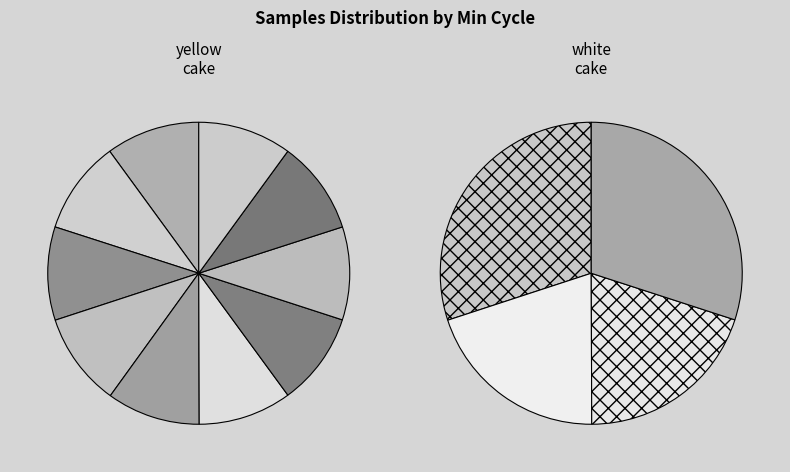

How many segments does this pie chart have?

10